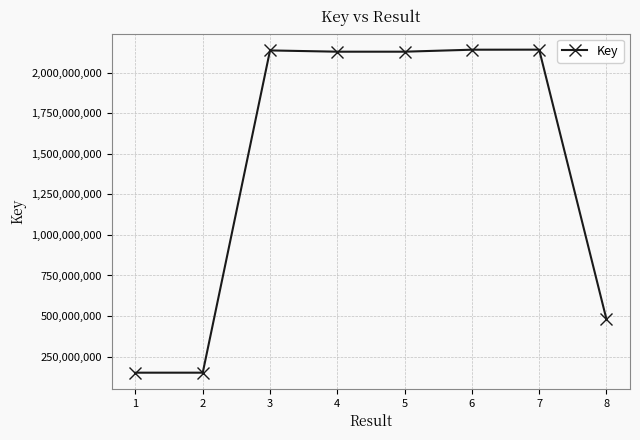

What is the change in value from 2 to 6?

+1989030241